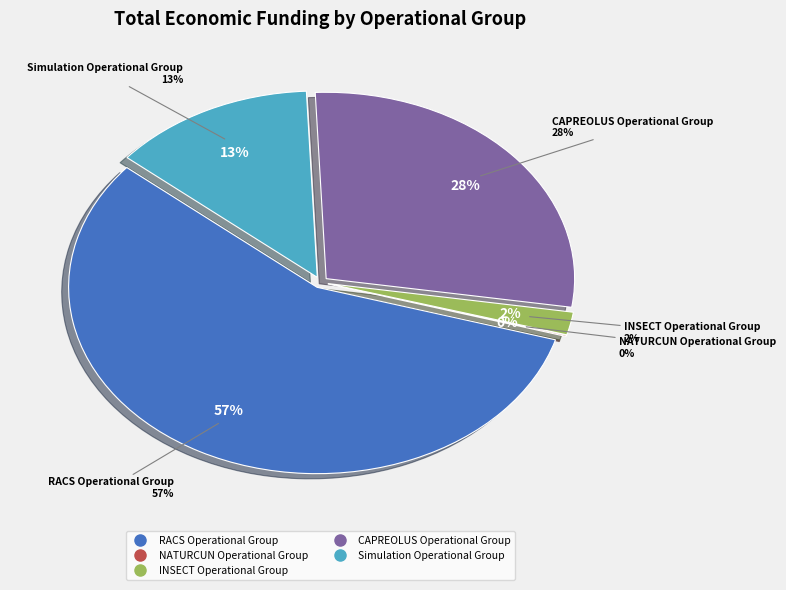

Is there a majority slice in this chart?

Yes